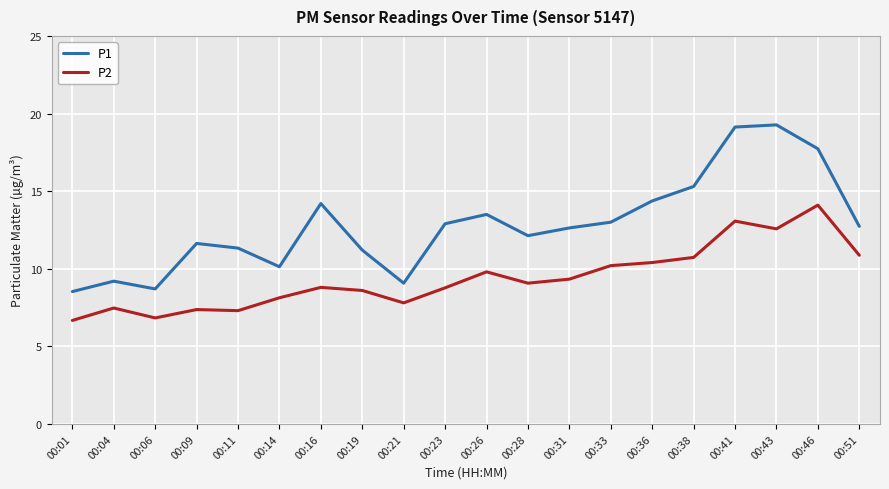

In P2, how many points are lower than both neighbors (excluding endpoints)?

5